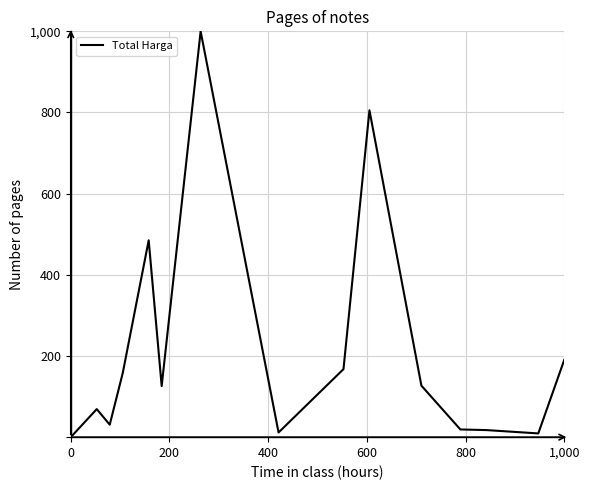

What is the greatest value displayed?

1000.0